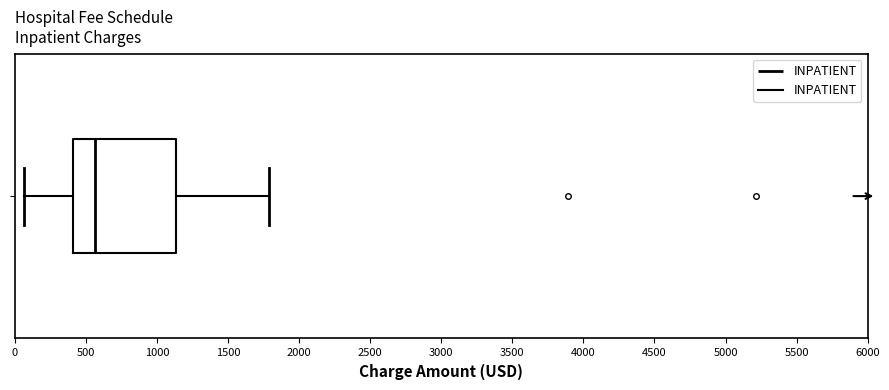

Transcribe this box plot: give where the median line is, the range the box spans, and where the two whiskers end, as read against the x-axis. The values are not printed on the chart, so give them approximately, as read against the axis.

median 550, box 400 to 1150, whiskers 50 to 1800